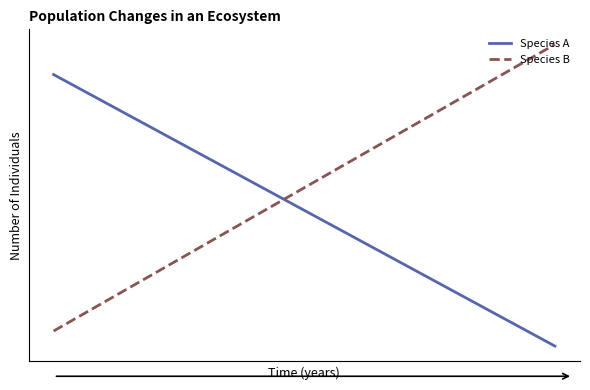

What is the lowest value of the Species B series?

9500.0